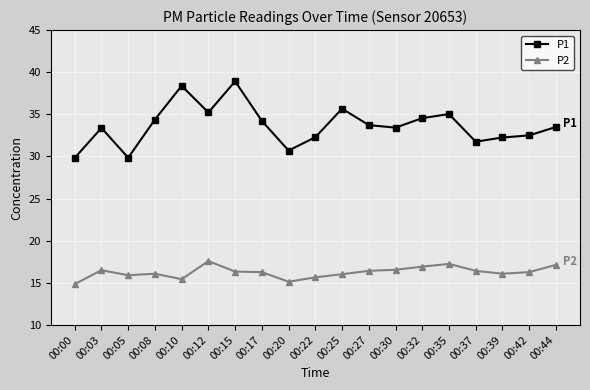

At which category does P1 reach its first local peak?

00:03